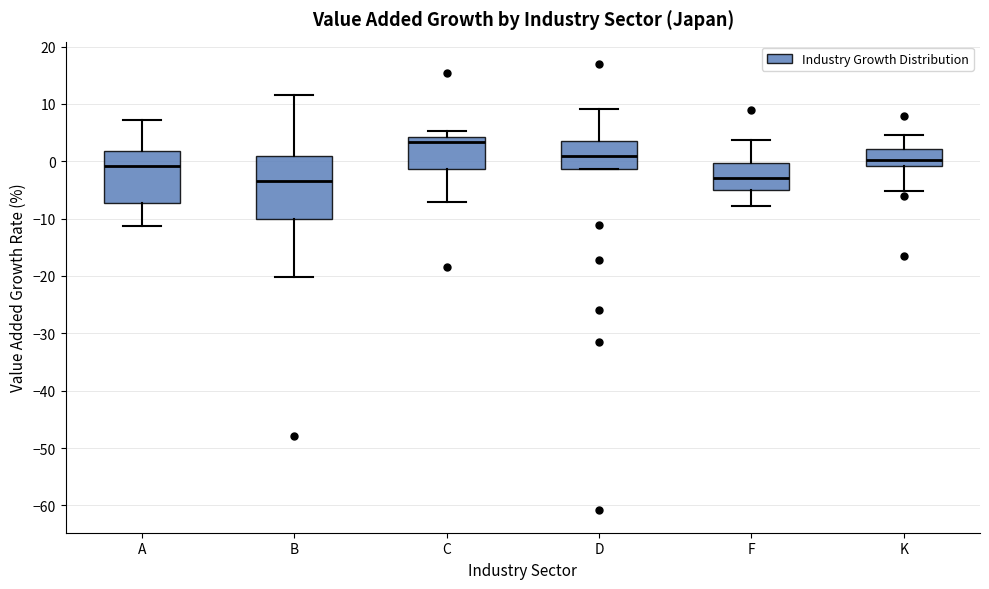

Reading left to right, read every box against the y-axis: the position of its median line, the range the box covers, and the ends of its whiskers. The values are not printed on the chart, so give them approximately, as read against the axis.

A: median -1, box -7 to 2, whiskers -11 to 7
B: median -3, box -10 to 1, whiskers -20 to 12
C: median 3, box -1 to 4, whiskers -7 to 5
D: median 1, box -1 to 4, whiskers -1 to 9
F: median -3, box -5 to 0, whiskers -8 to 4
K: median 0, box -1 to 2, whiskers -5 to 5